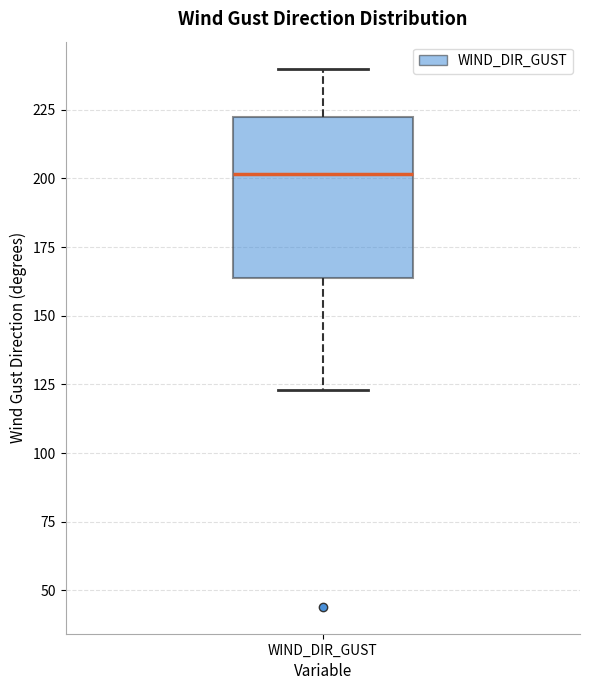

Transcribe this box plot: give where the median line is, the range the box spans, and where the two whiskers end, as read against the y-axis. The values are not printed on the chart, so give them approximately, as read against the axis.

median 200, box 165 to 220, whiskers 125 to 240